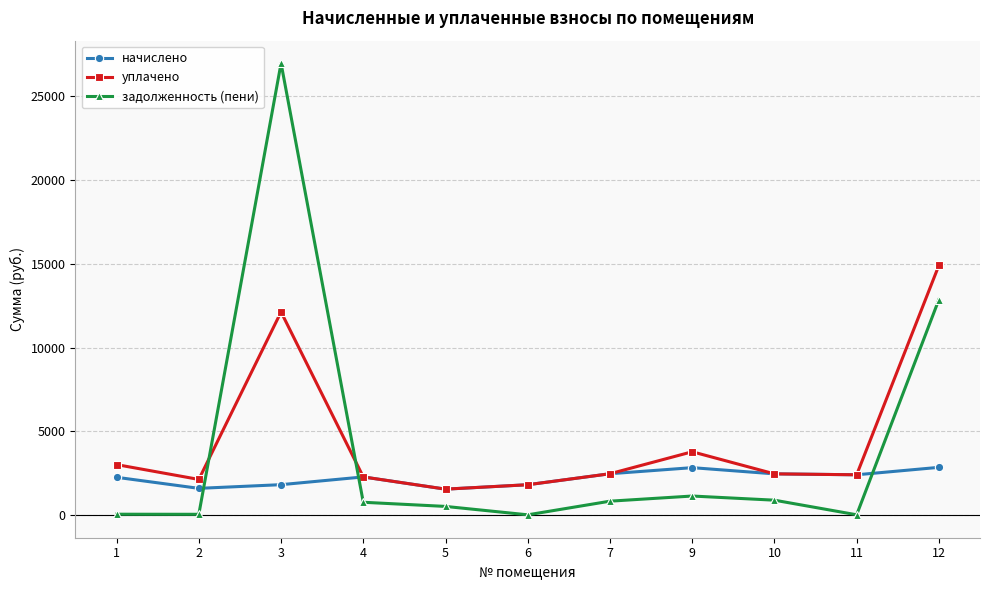

How many intersections are there between задолженность (пени) and уплачено?

2